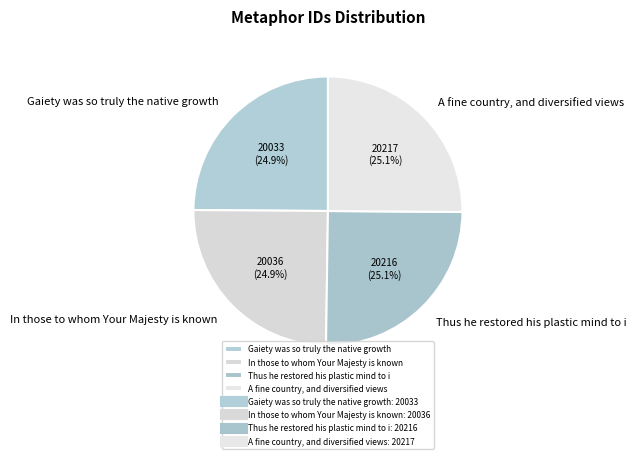

Approximately how many times larger is the value at A fine country, and diversified views compared to Thus he restored his plastic mind to i?

1.0